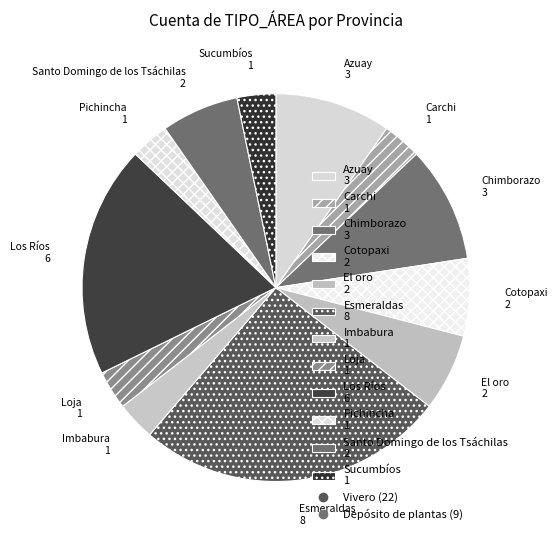

Is it true that Santo Domingo de los Tsáchilas is 19% of the pie?

False